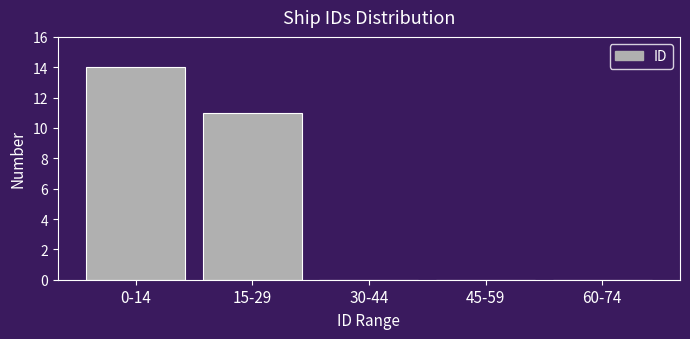

Reading left to right, extract all data points from this chart.

0-14=14	15-29=11	30-44=0	45-59=0	60-74=0